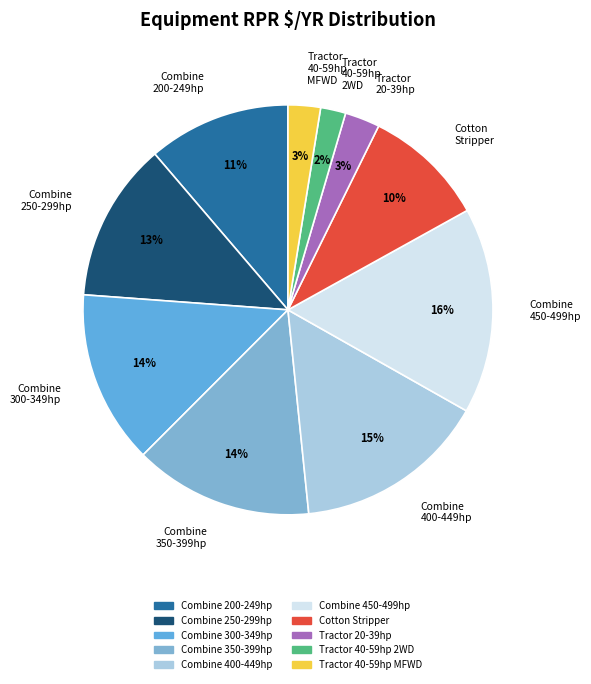

To the nearest percent, what percentage of the pie is Tractor 40-59hp MFWD?

3%